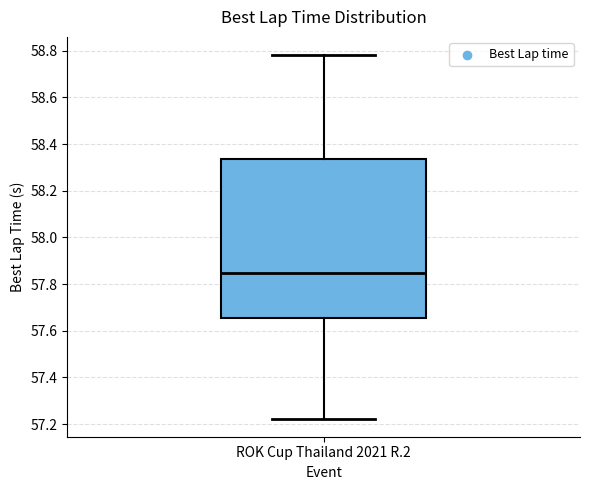

Where does the upper whisker of the box for ROK Cup Thailand 2021 R.2 end on the y-axis? The values are not printed on the chart, so give them approximately, as read against the axis.

58.78